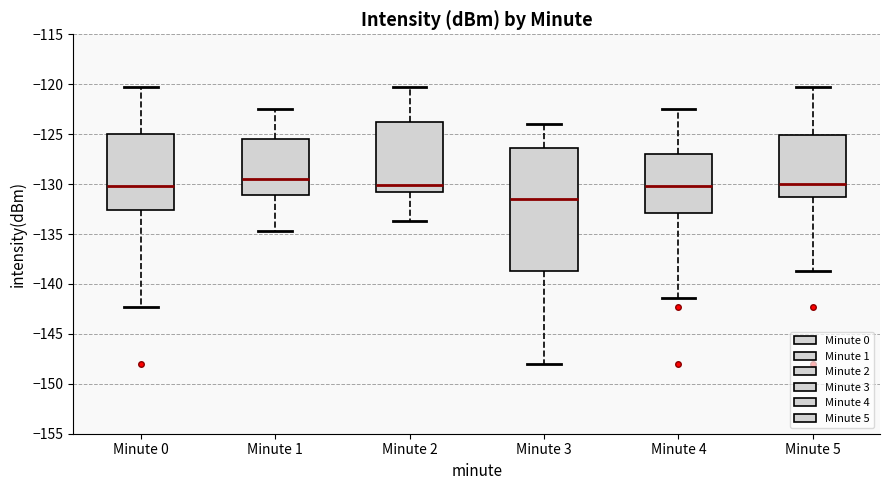

Reading left to right, read every box against the y-axis: the position of its median line, the range the box covers, and the ends of its whiskers. The values are not printed on the chart, so give them approximately, as read against the axis.

Minute 0: median -130.0, box -132.5 to -125.0, whiskers -142.5 to -120.5
Minute 1: median -129.5, box -131.0 to -125.5, whiskers -134.5 to -122.5
Minute 2: median -130.0, box -131.0 to -124.0, whiskers -133.5 to -120.5
Minute 3: median -131.5, box -138.5 to -126.5, whiskers -148.0 to -124.0
Minute 4: median -130.0, box -133.0 to -127.0, whiskers -141.5 to -122.5
Minute 5: median -130.0, box -131.0 to -125.0, whiskers -138.5 to -120.5